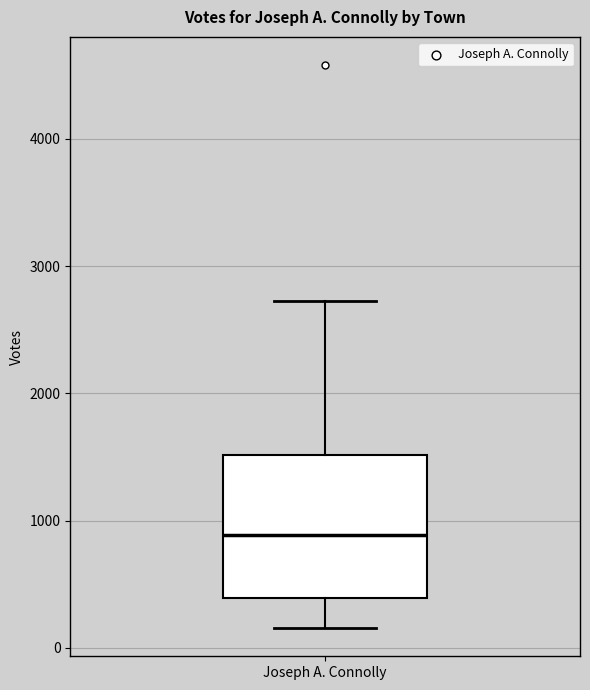

Transcribe this box plot: give where the median line is, the range the box spans, and where the two whiskers end, as read against the y-axis. The values are not printed on the chart, so give them approximately, as read against the axis.

median 900, box 400 to 1500, whiskers 200 to 2700